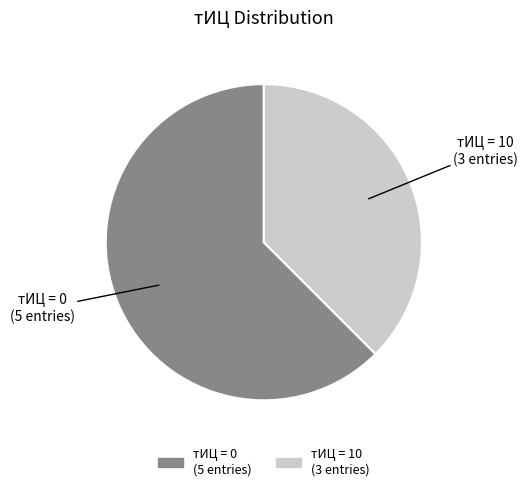

How many segments does this pie chart have?

2